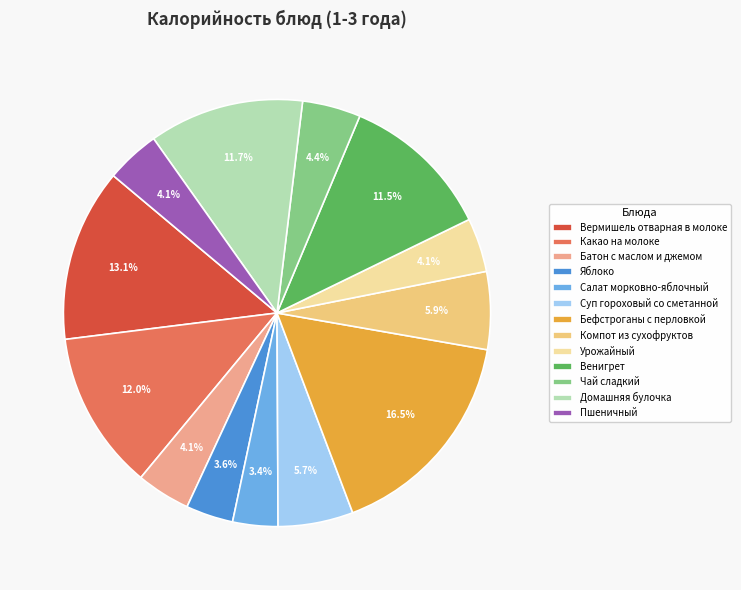

Approximately how many times larger is the value at Компот из сухофруктов compared to Домашняя булочка?

0.5